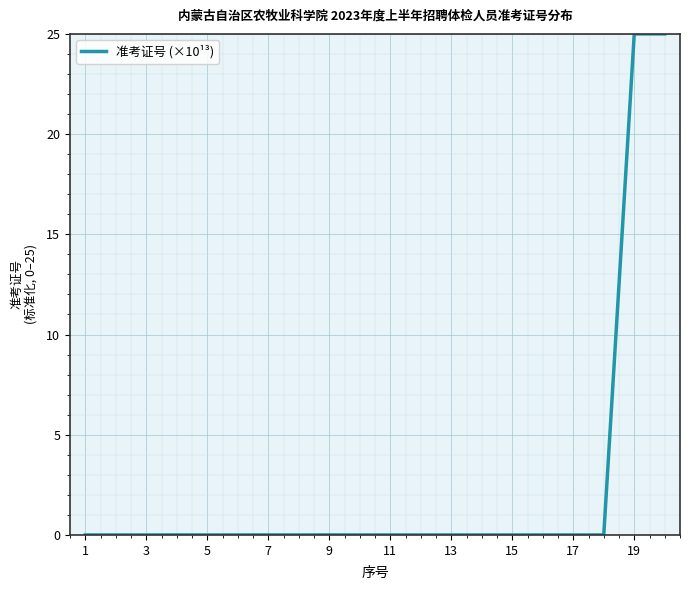

What is the difference between the maximum and minimum values?

25.0